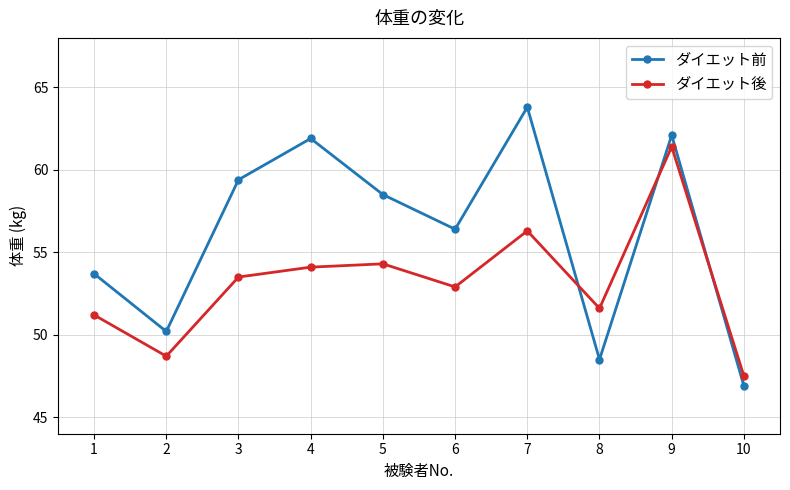

What is the average value of the ダイエット前 series?

56.1